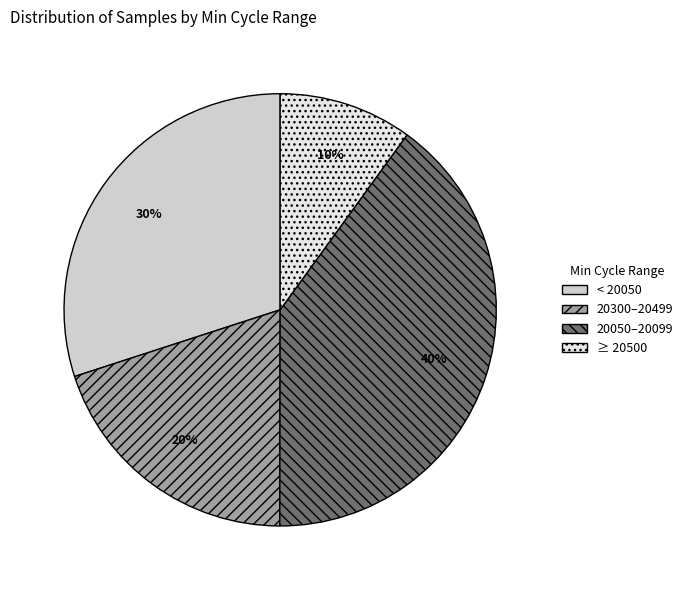

Between < 20050 and 20050–20099, which is larger?

20050–20099